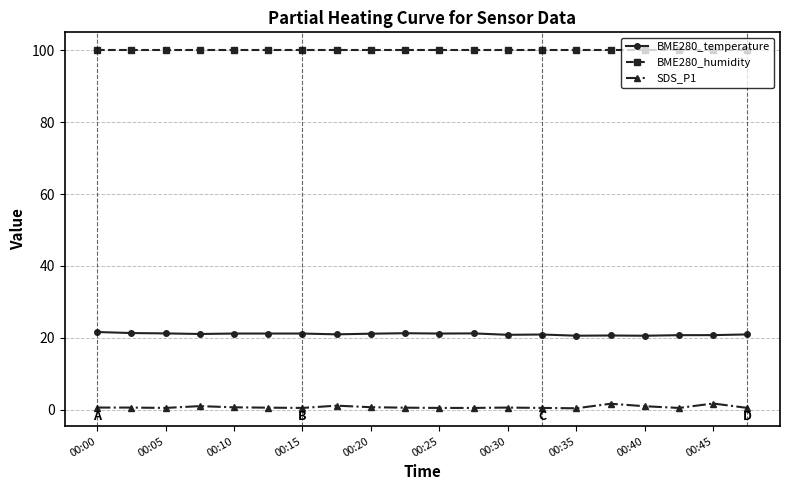

Which series has the largest total across all categories?

BME280_humidity